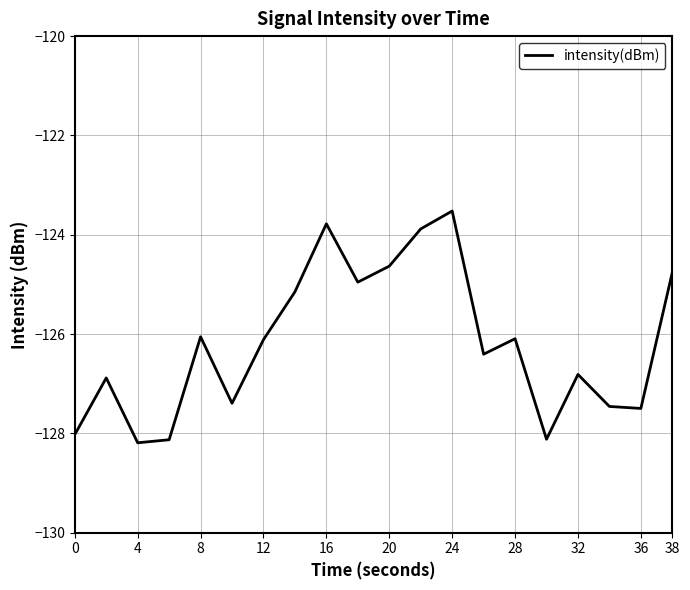

What is the greatest value displayed?

-123.5